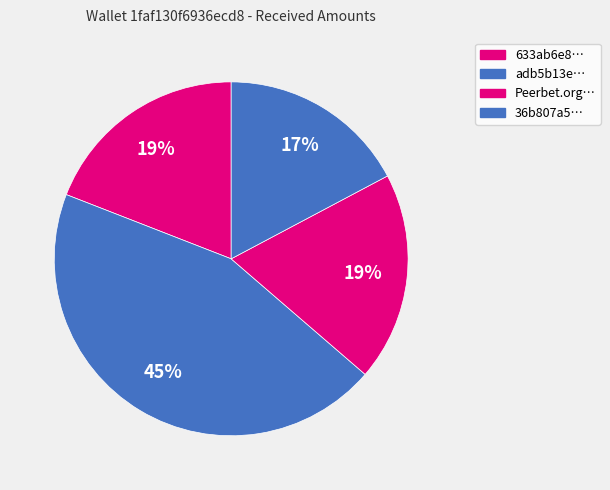

Which category has the smallest portion of the pie?

36b807a509775c1d